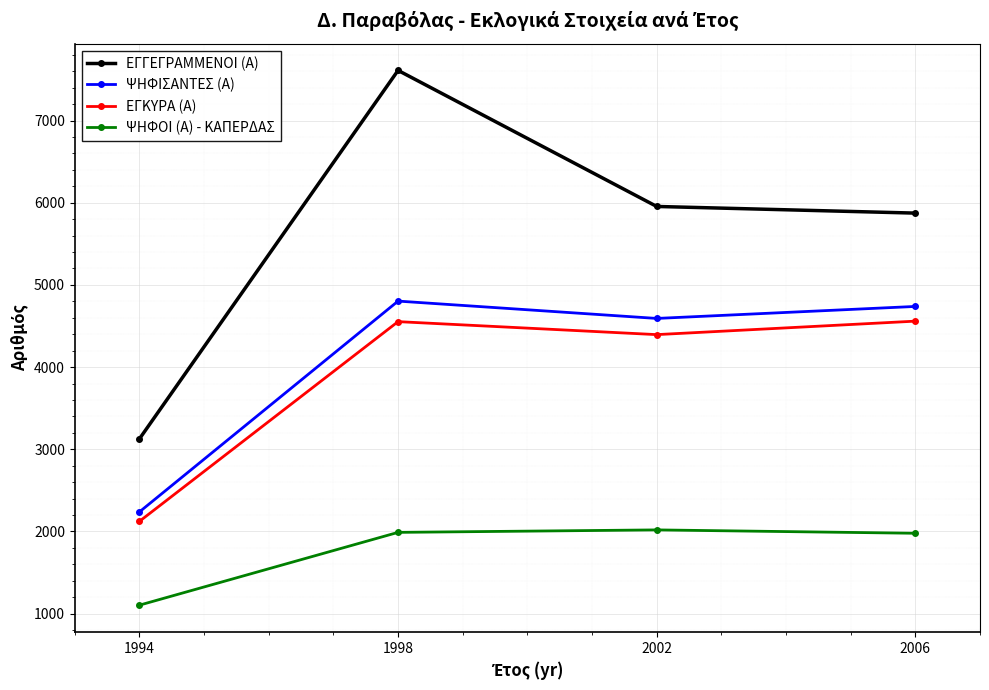

What is the difference between the second highest and second lowest values in the ΨΗΦΙΣΑΝΤΕΣ (Α) series?

146